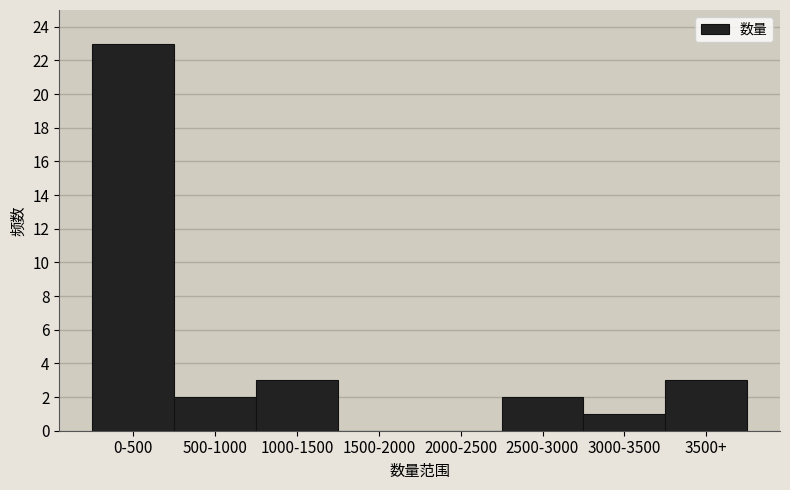

Reading left to right, extract all data points from this chart.

0-500=23	500-1000=2	1000-1500=3	1500-2000=0	2000-2500=0	2500-3000=2	3000-3500=1	3500+=3